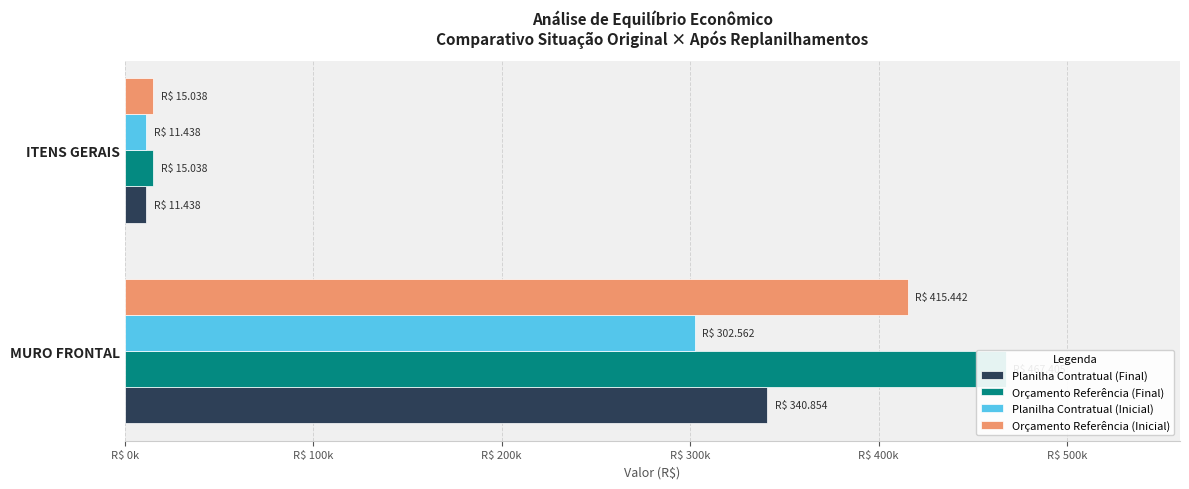

The value of Orçamento Referência (Inicial) at MURO FRONTAL is 221581.3. True or false?

False